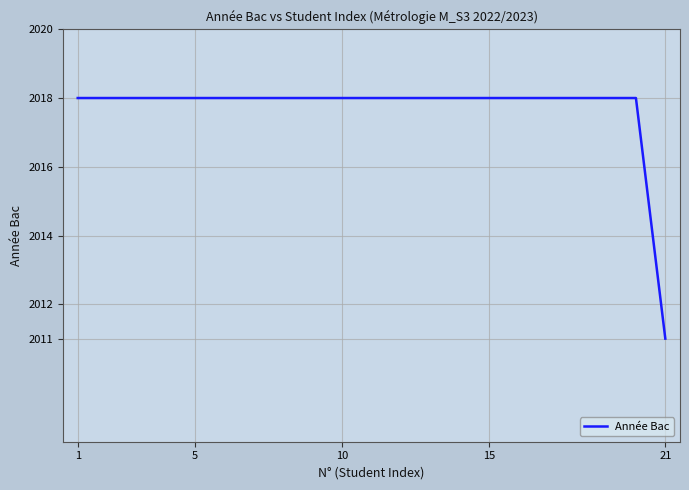

What is the greatest value displayed?

2018